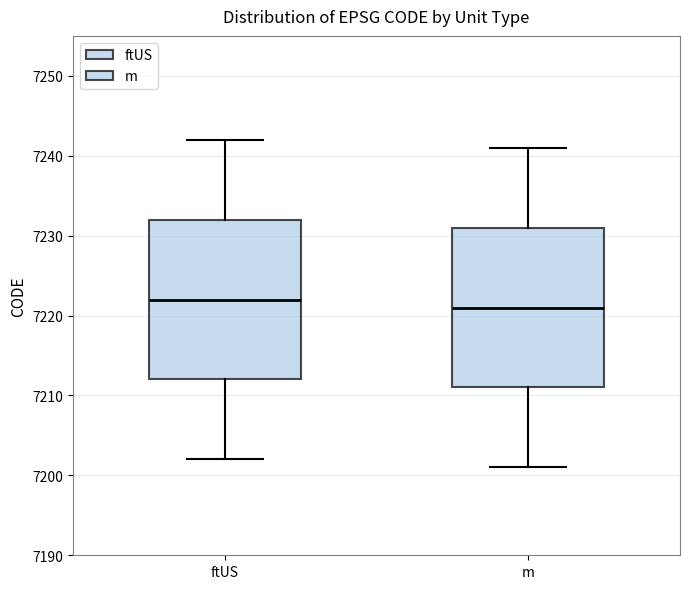

Where does the lower whisker of the box for m end on the y-axis? The values are not printed on the chart, so give them approximately, as read against the axis.

7201